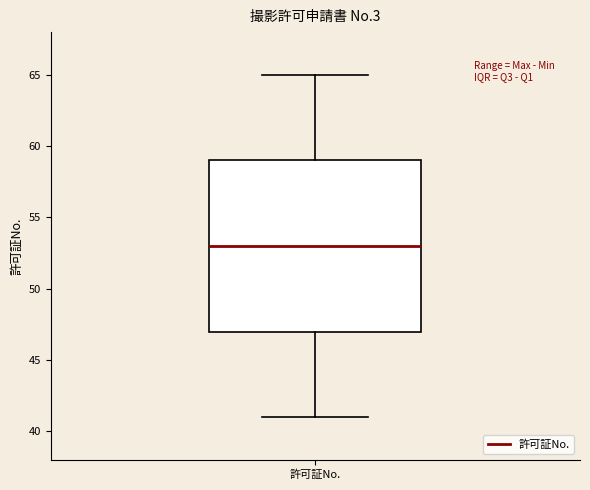

Read this box plot against the y-axis: the position of the median line, the range covered by the box, and the ends of both whiskers. The values are not printed on the chart, so give them approximately, as read against the axis.

median 53, box 47 to 59, whiskers 41 to 65